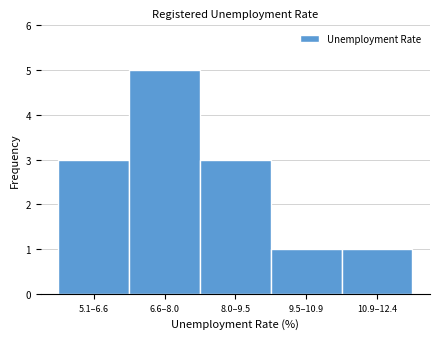

Reading left to right, transcribe all the data shown in this chart.

3	5	3	1	1